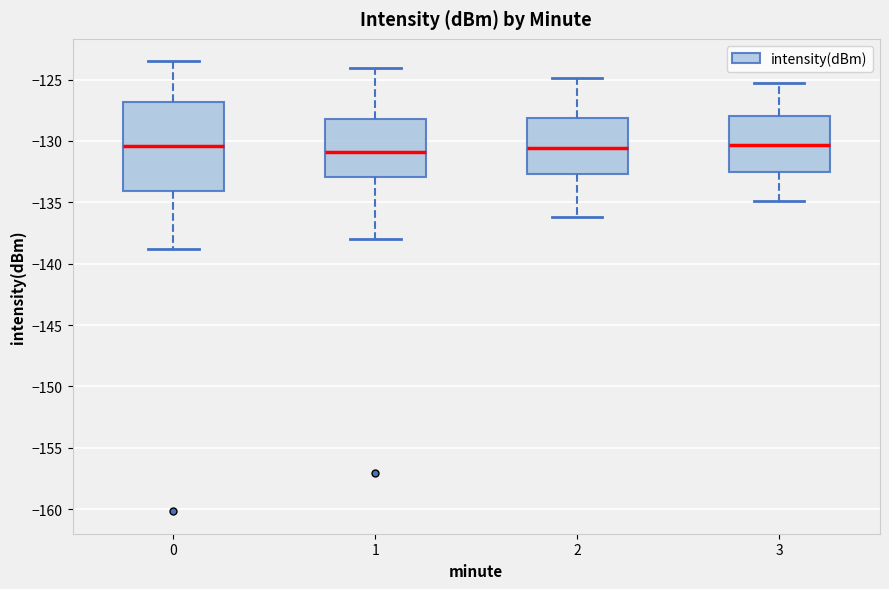

Comparing the boxes themselves (not the whiskers), which one is the tallest?

0